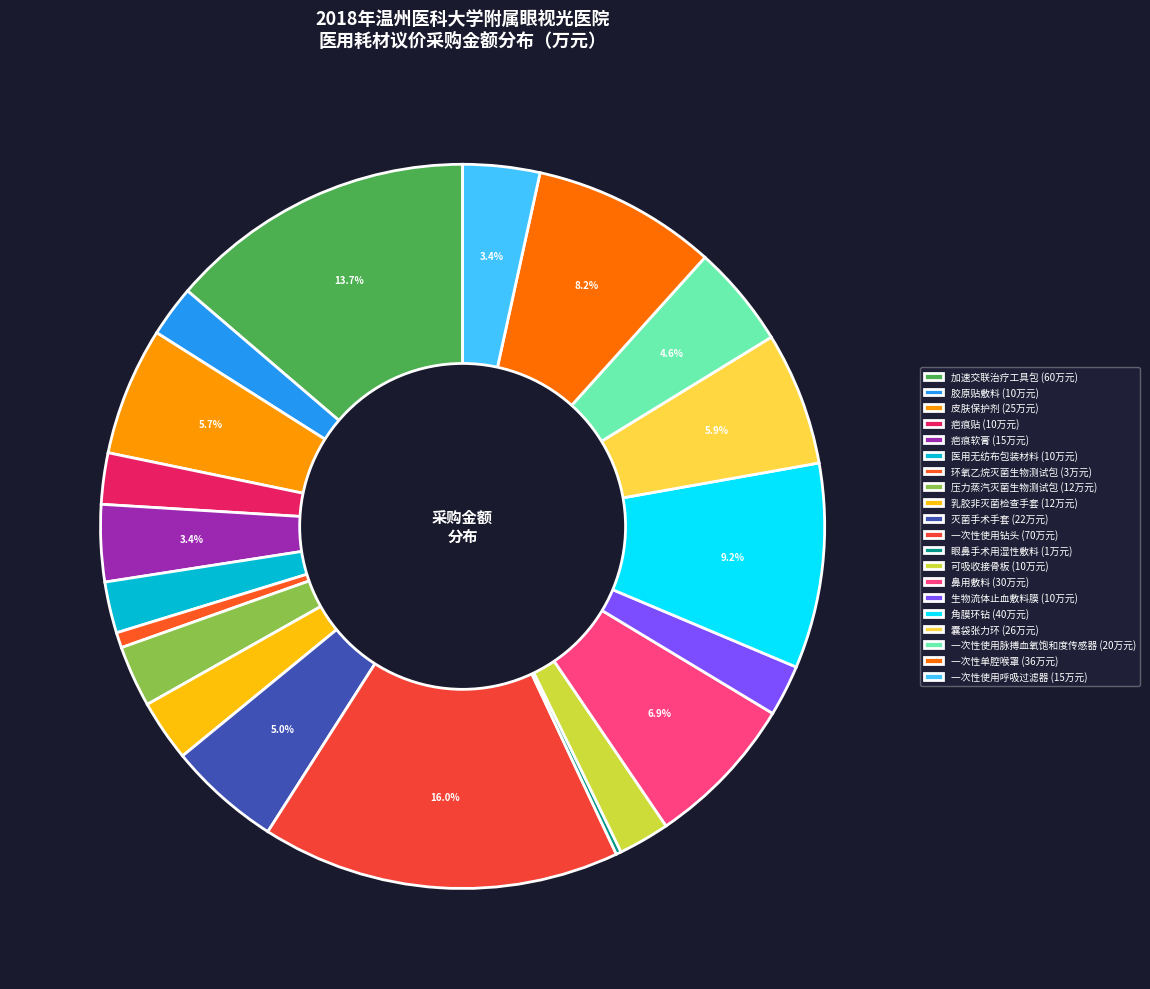

How many slices are in this pie chart?

20